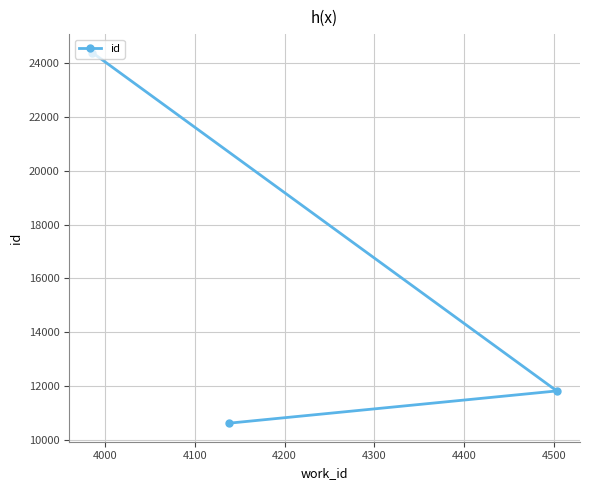

What is the difference between the maximum and minimum values?

13736